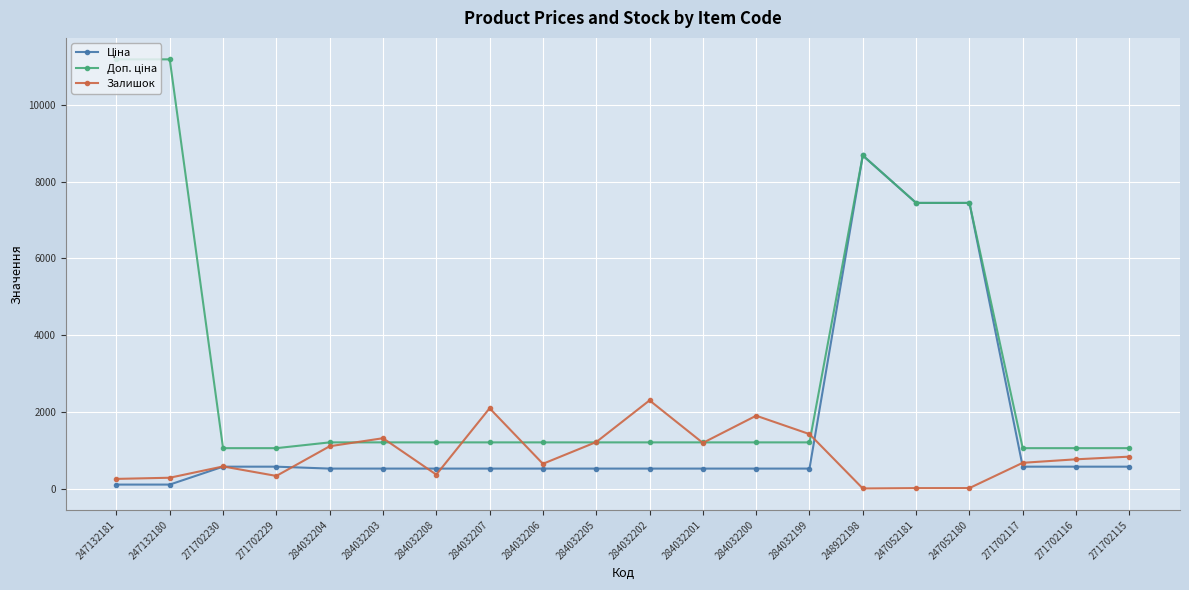

Is it true that Залишок equals 1319.0 at 284032203?

True